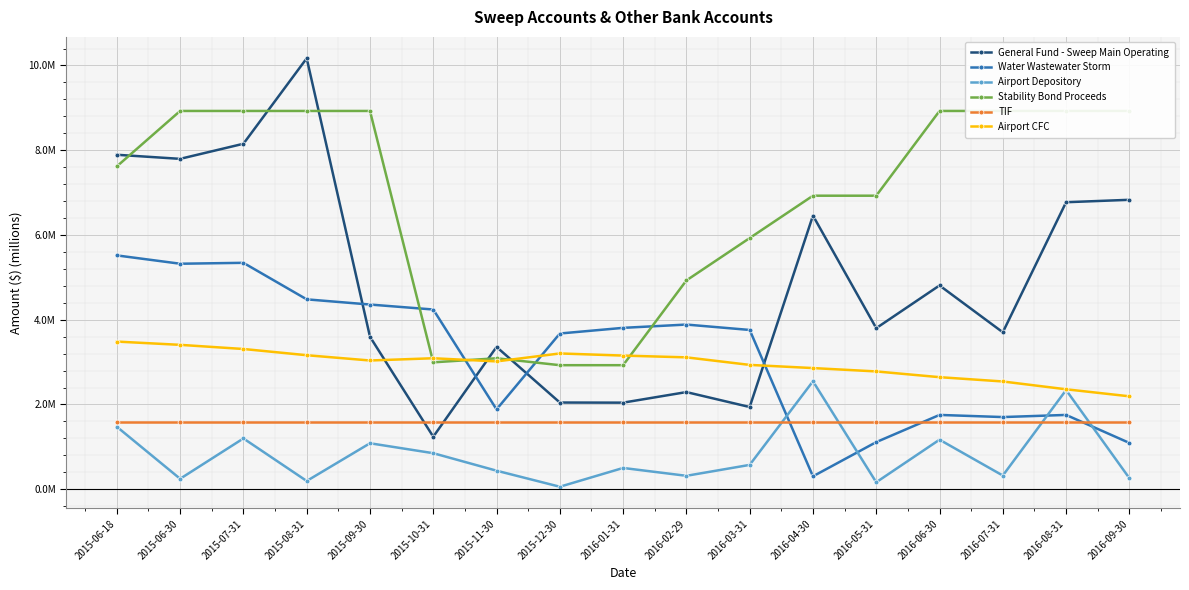

At which label is TIF closest to 1?

2015-06-18